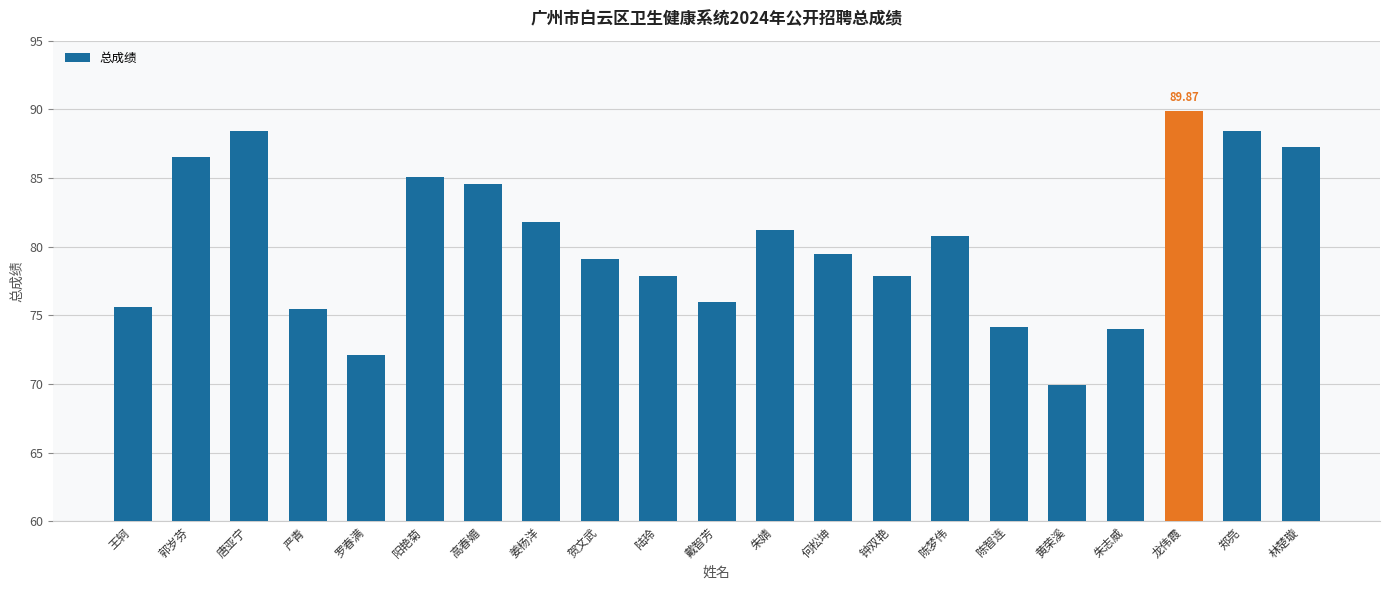

What is the value of the 21st bar from the left?

87.3